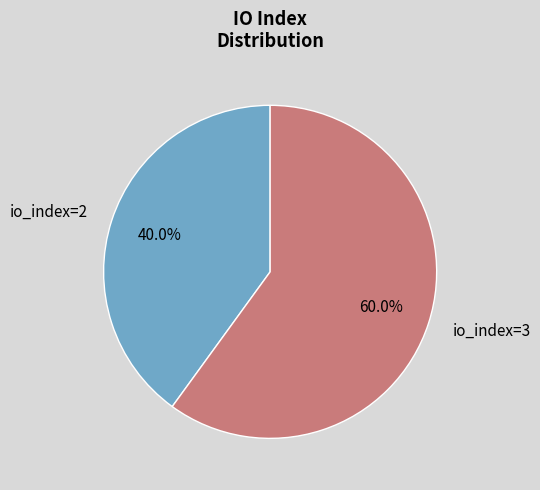

Between io_index=2 and io_index=3, which is larger?

io_index=3